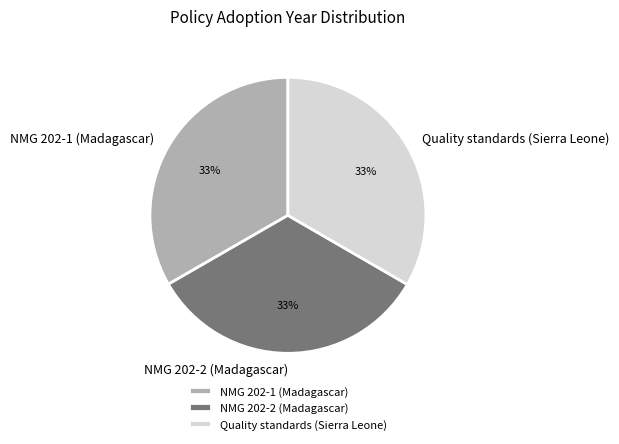

Is there any slice that represents more than half of the pie?

No